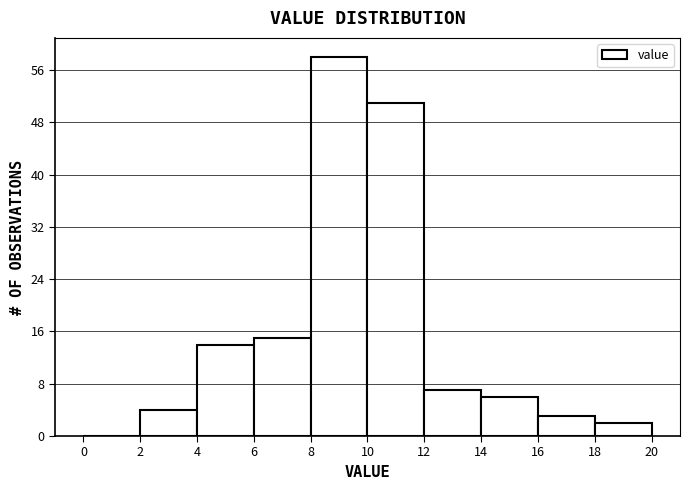

Over which range of the x-axis is the bar tallest?

8 to 10